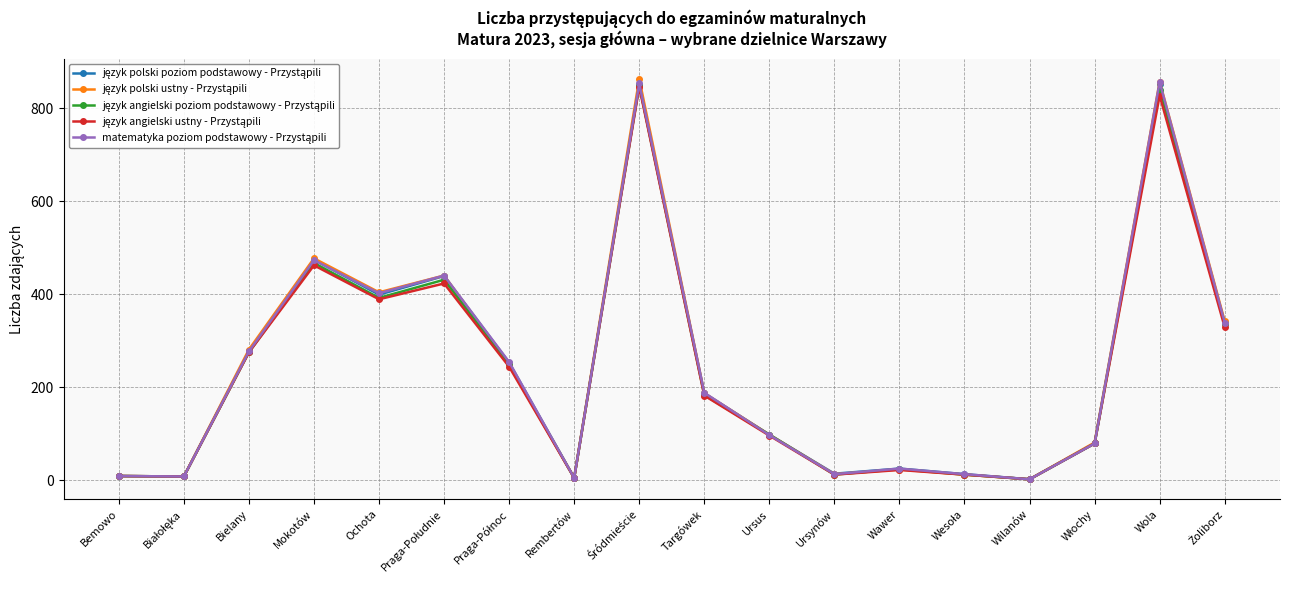

What is the label of the 9th point from the right?

Targówek